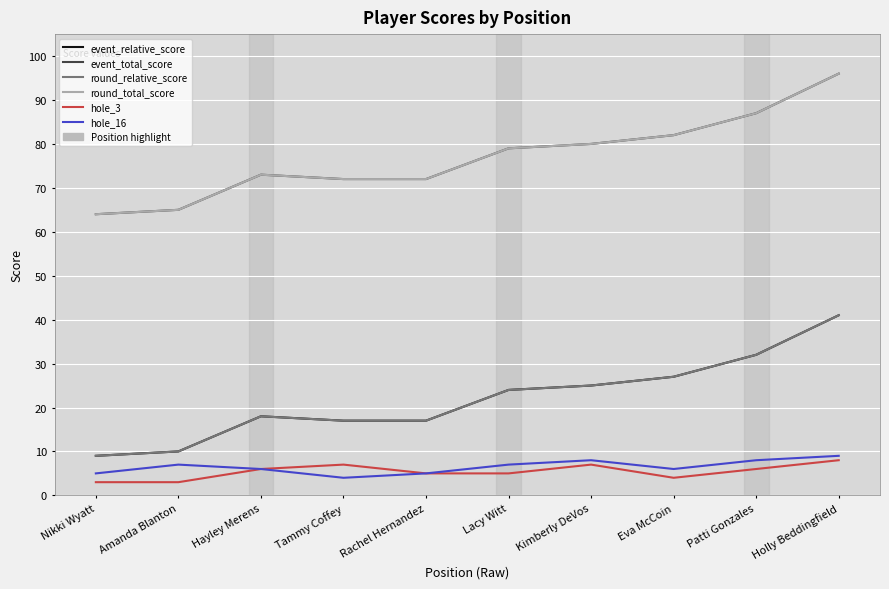

What position from the right is Kimberly DeVos?

4